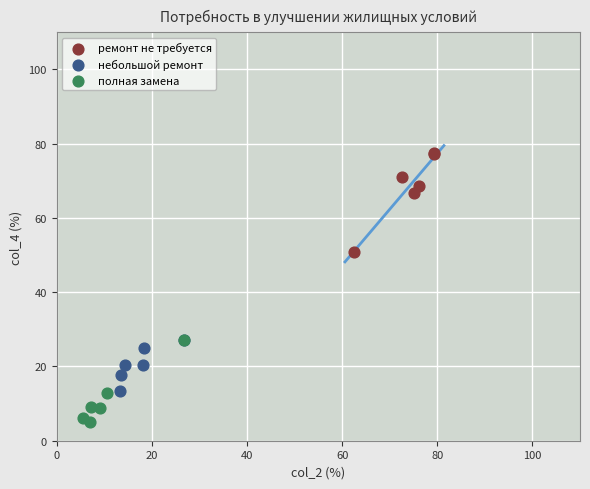

Which series contains the highest Y value?

ремонт не требуется